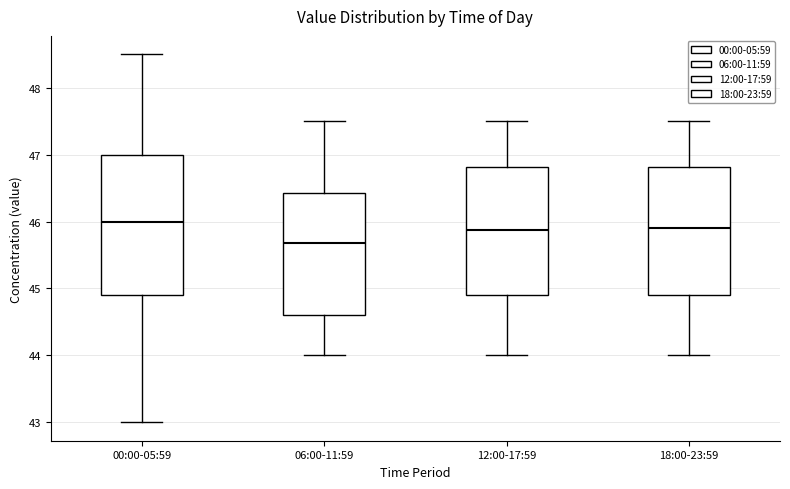

Which box is the tallest, from its lower edge to its upper edge?

00:00-05:59